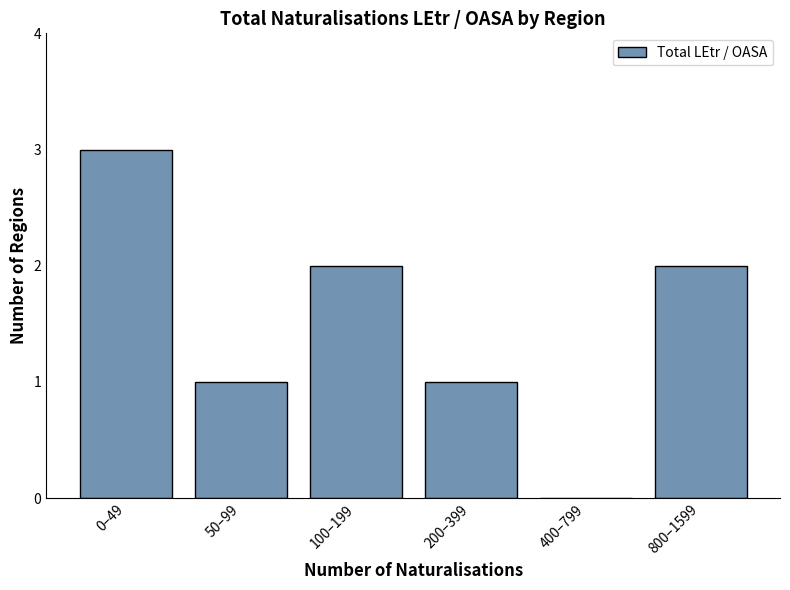

Reading left to right, what are all the values shown in this chart?

0–49=3	50–99=1	100–199=2	200–399=1	400–799=0	800–1599=2